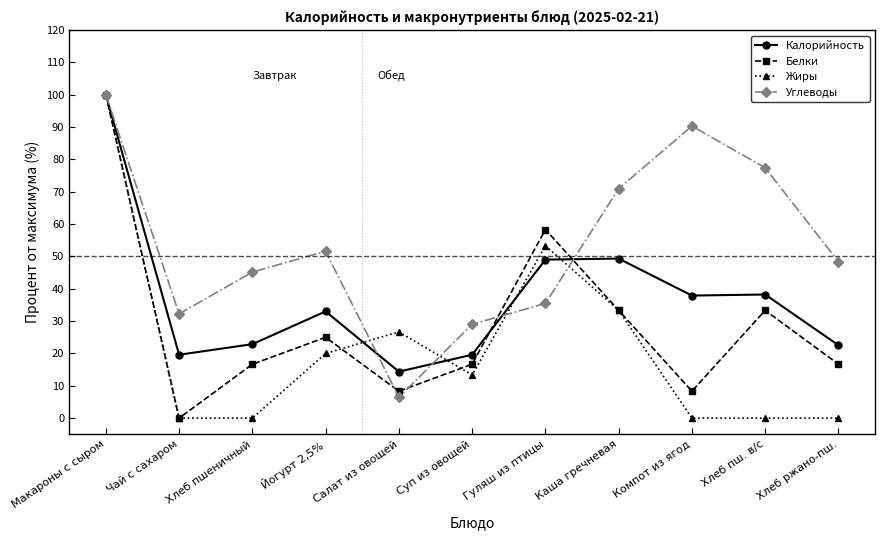

True or false: Жиры and Калорийность cross at least once.

True